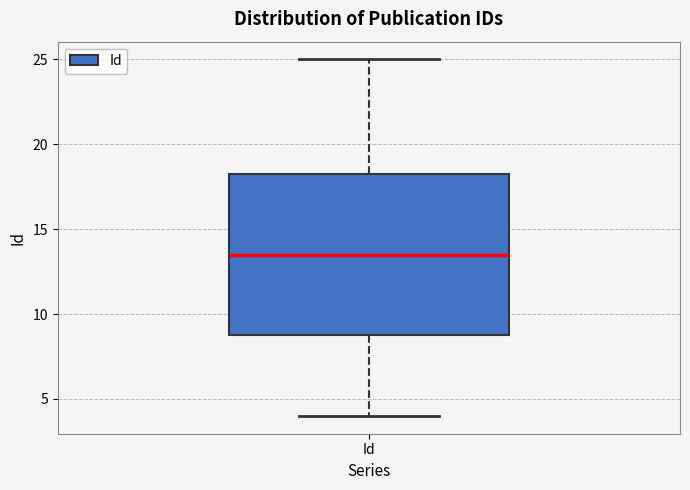

Transcribe this box plot: give where the median line is, the range the box spans, and where the two whiskers end, as read against the y-axis. The values are not printed on the chart, so give them approximately, as read against the axis.

median 13.5, box 9.0 to 18.5, whiskers 4.0 to 25.0